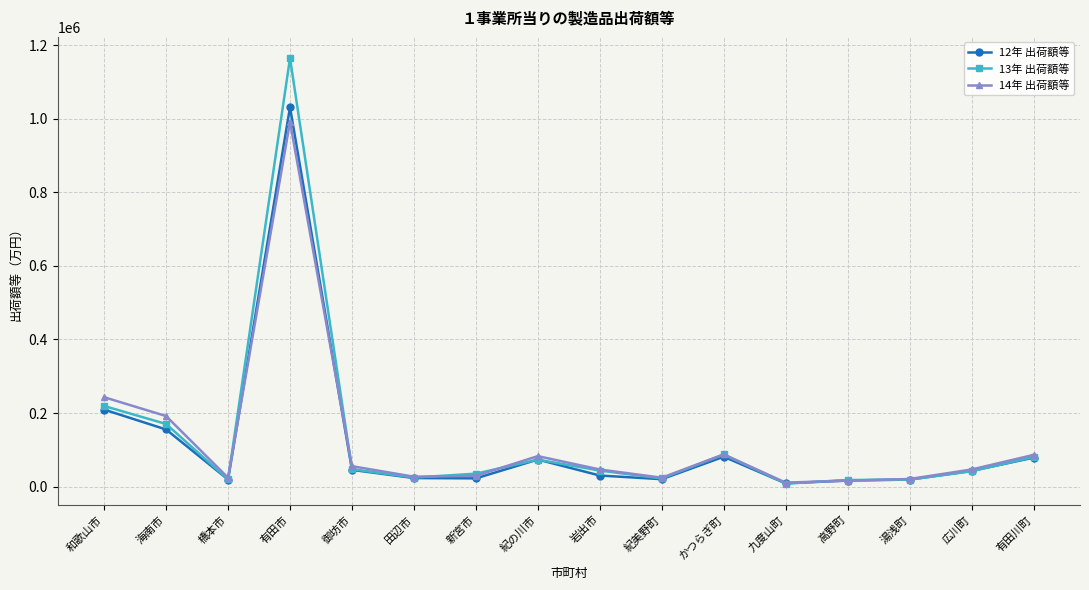

What is the lowest value of the 14年 出荷額等 series?

10904.1